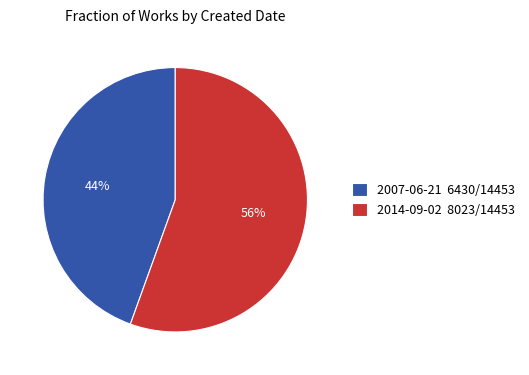

The 2014-09-02 slice represents 70% of the pie. True or false?

False